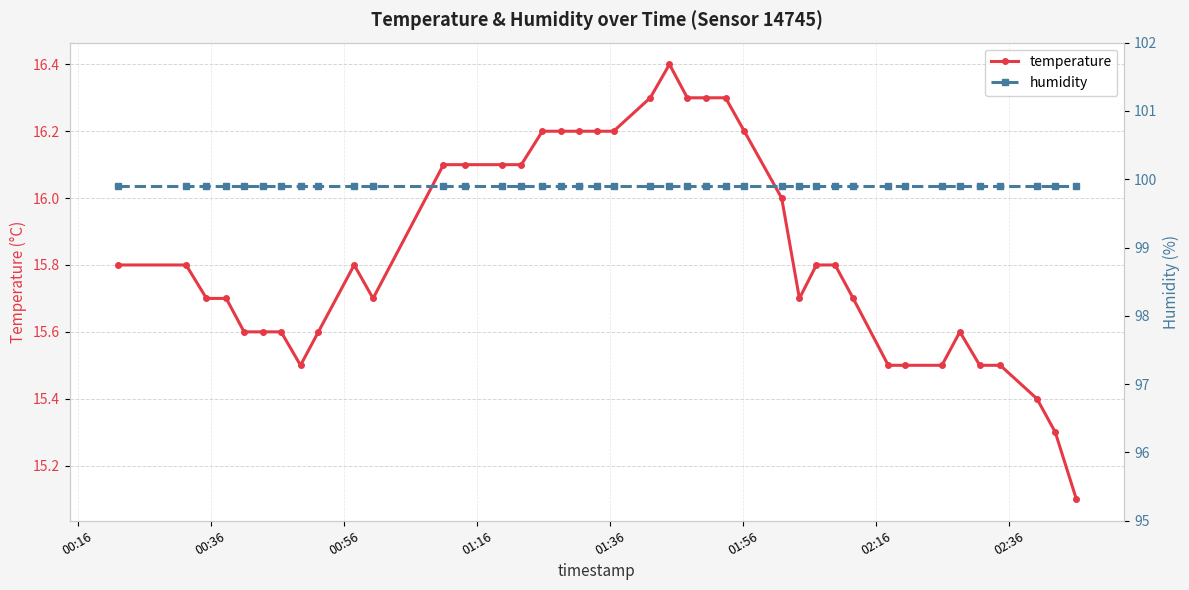

True or false: humidity and temperature intersect in this chart.

False